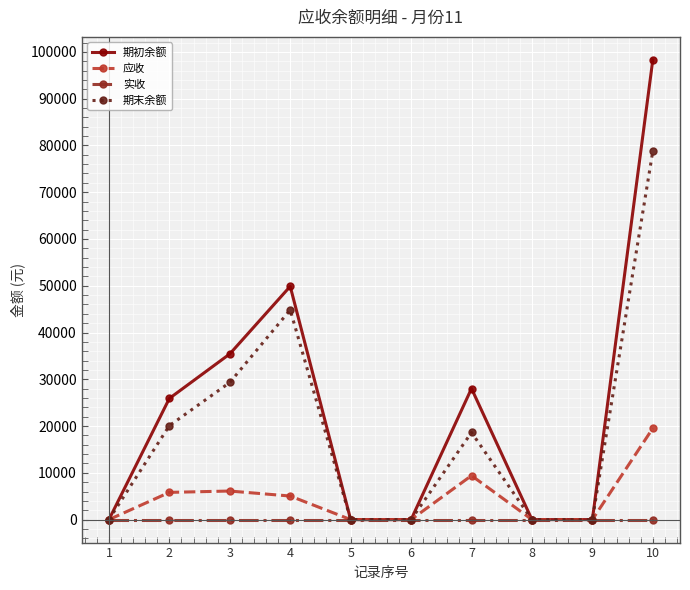

Which series has the widest spread of values?

期初余额